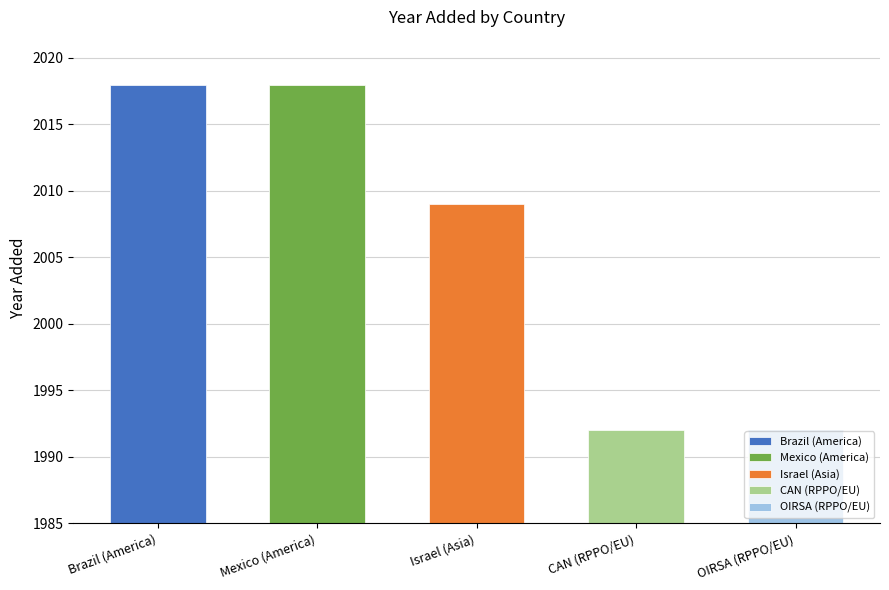

What is the difference between the maximum and minimum values?

26